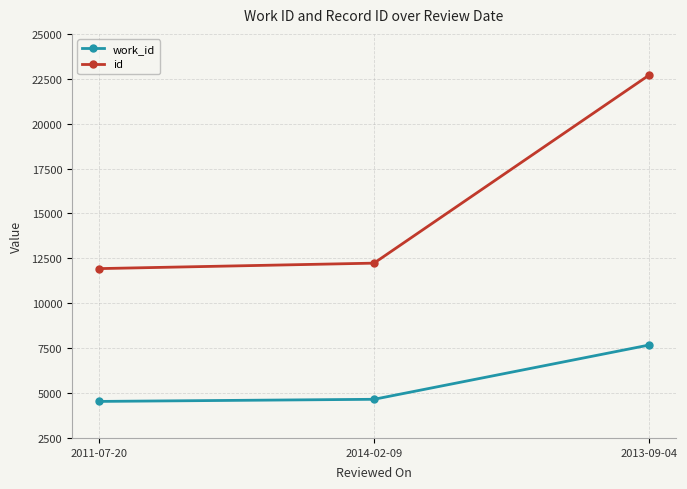

At which category does the chart reach its peak across all series?

2013-09-04